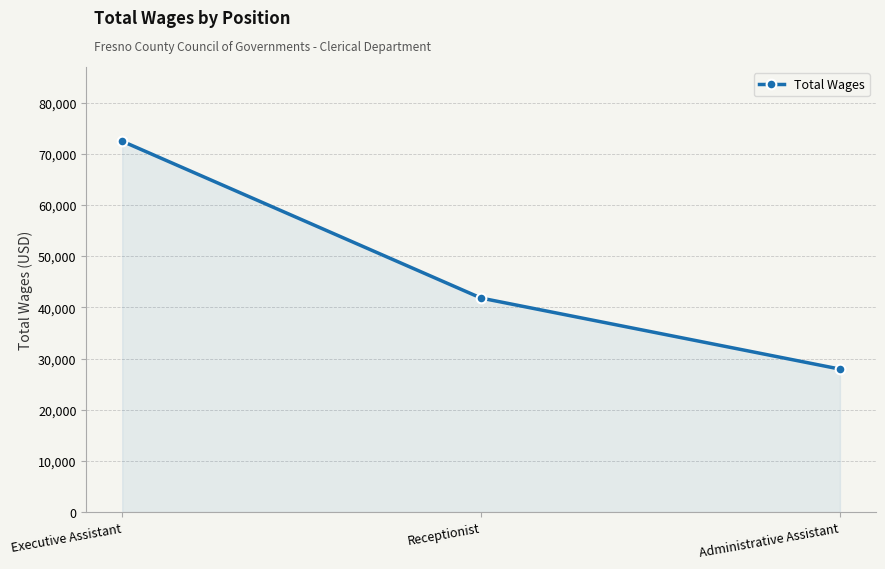

True or false: the data shows 72523 at Executive Assistant.

True